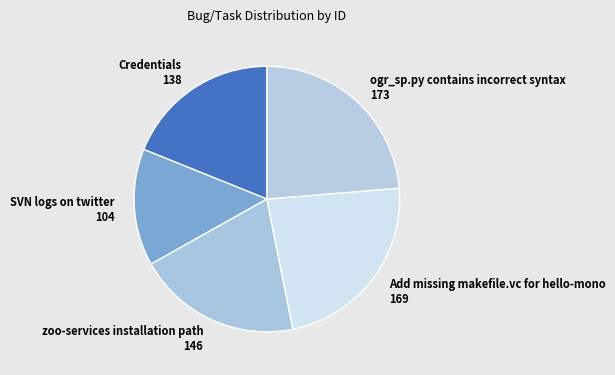

Is the sum of Credentials and Add missing makefile.vc for hello-mono greater than half?

No